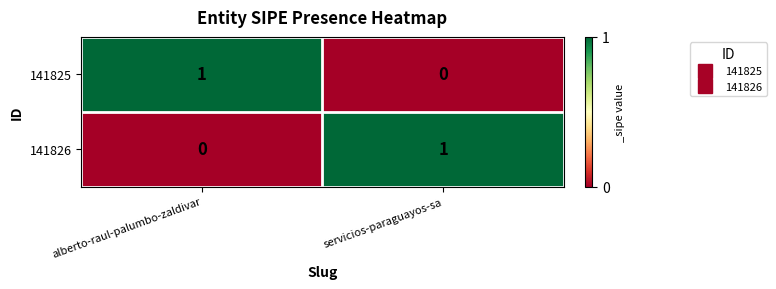

Reading left to right, list all the values displayed in this chart.

141825: alberto-raul-palumbo-zaldivar=1	servicios-paraguayos-sa=0
141826: alberto-raul-palumbo-zaldivar=0	servicios-paraguayos-sa=1